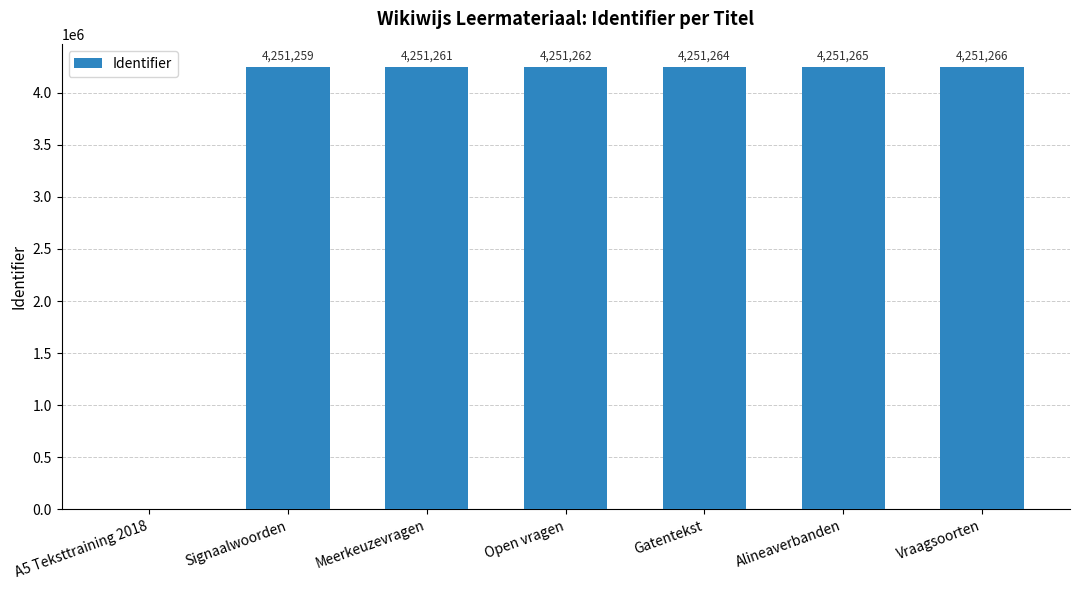

How many categories are shown in the chart?

7